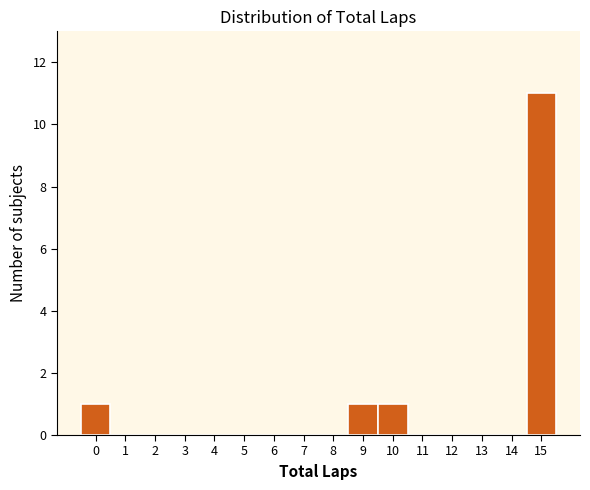

Which range on the x-axis has the tallest bar?

14.5 to 15.5